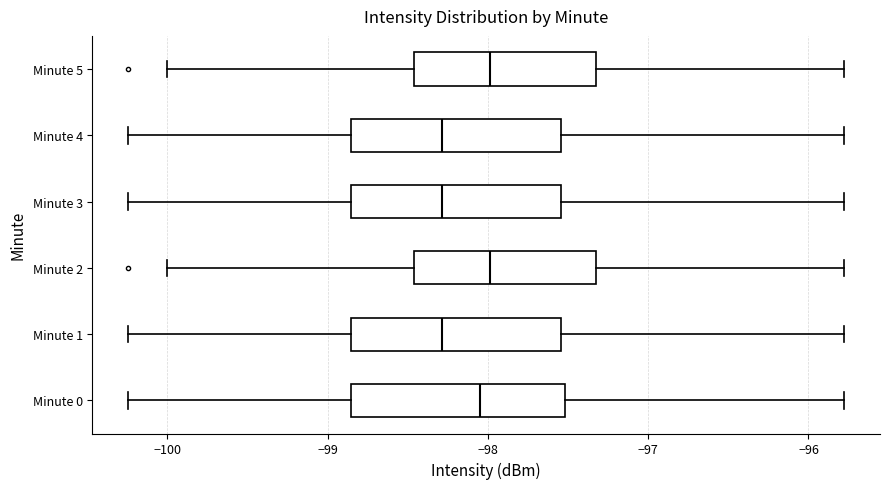

Reading bottom to top, transcribe this box plot: for each box, give where its median line is, the range the box spans, and where its two whiskers end, as read against the x-axis. The values are not printed on the chart, so give them approximately, as read against the axis.

Minute 0: median -98.1, box -98.9 to -97.5, whiskers -100.2 to -95.8
Minute 1: median -98.3, box -98.9 to -97.5, whiskers -100.2 to -95.8
Minute 2: median -98.0, box -98.5 to -97.3, whiskers -100.0 to -95.8
Minute 3: median -98.3, box -98.9 to -97.5, whiskers -100.2 to -95.8
Minute 4: median -98.3, box -98.9 to -97.5, whiskers -100.2 to -95.8
Minute 5: median -98.0, box -98.5 to -97.3, whiskers -100.0 to -95.8